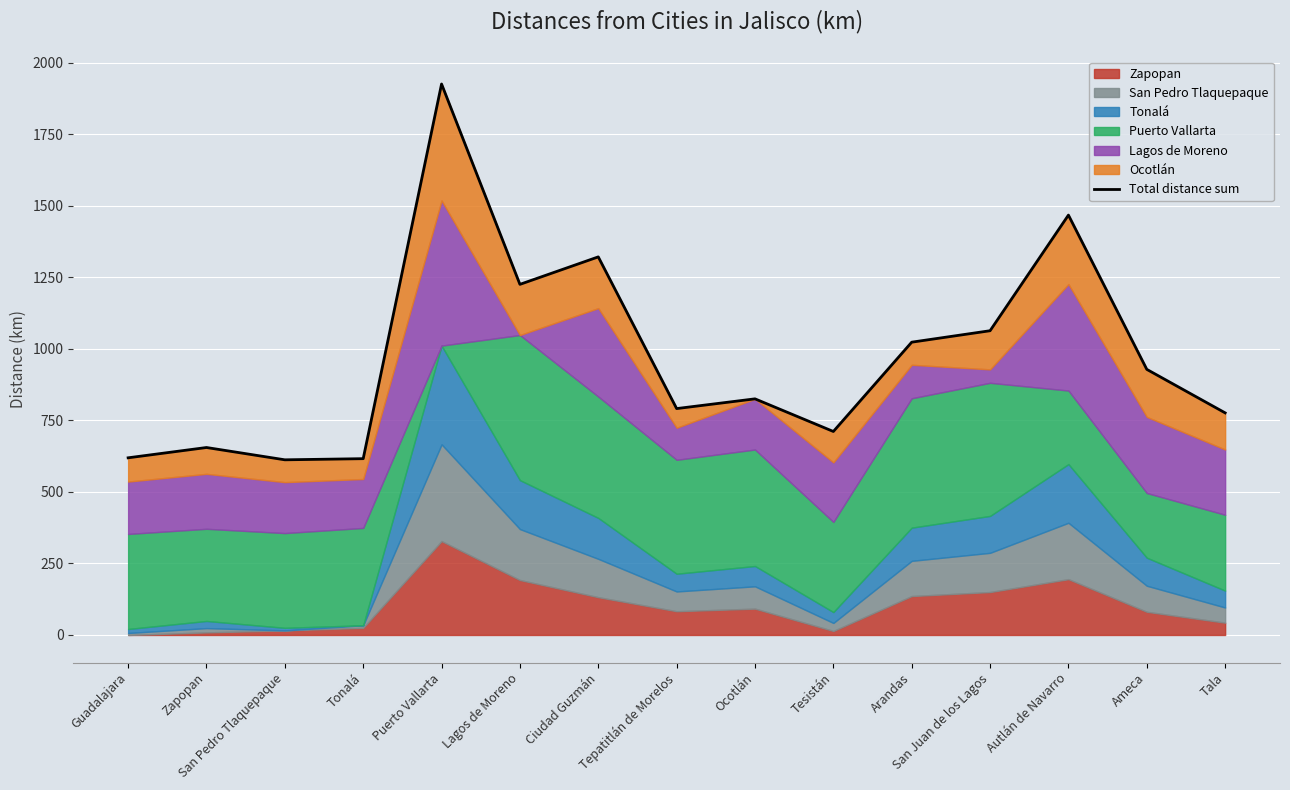

List the labels in order of value, smallest first.

San Pedro Tlaquepaque, Tonalá, Guadalajara, Zapopan, Tesistán, Tala, Tepatitlán de Morelos, Ocotlán, Ameca, Arandas, San Juan de los Lagos, Lagos de Moreno, Ciudad Guzmán, Autlán de Navarro, Puerto Vallarta